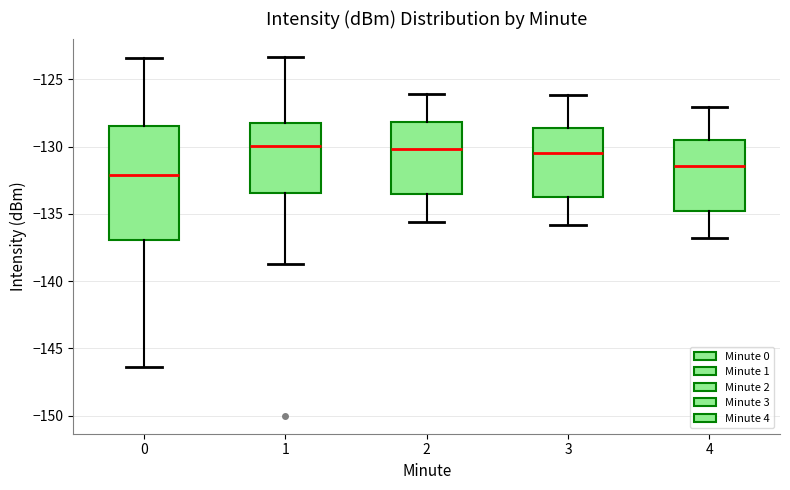

Reading left to right, transcribe this box plot: for each box, give where its median line is, the range the box spans, and where its two whiskers end, as read against the y-axis. The values are not printed on the chart, so give them approximately, as read against the axis.

0: median -132.0, box -137.0 to -128.5, whiskers -146.5 to -123.5
1: median -130.0, box -133.5 to -128.0, whiskers -139.0 to -123.5
2: median -130.0, box -133.5 to -128.0, whiskers -135.5 to -126.0
3: median -130.5, box -134.0 to -128.5, whiskers -136.0 to -126.0
4: median -131.5, box -135.0 to -129.5, whiskers -137.0 to -127.0